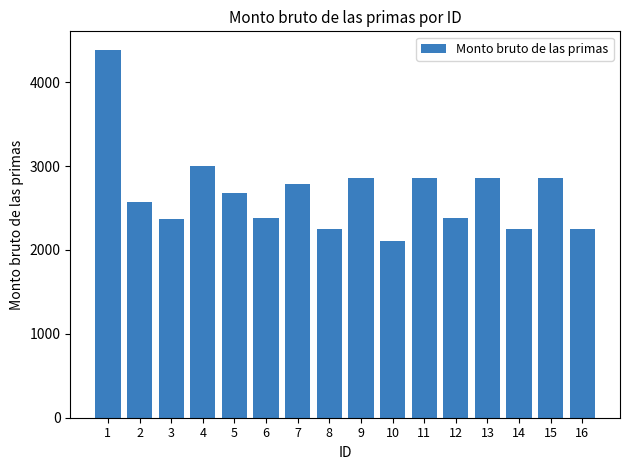

What is the approximate value at 1?

4386.0